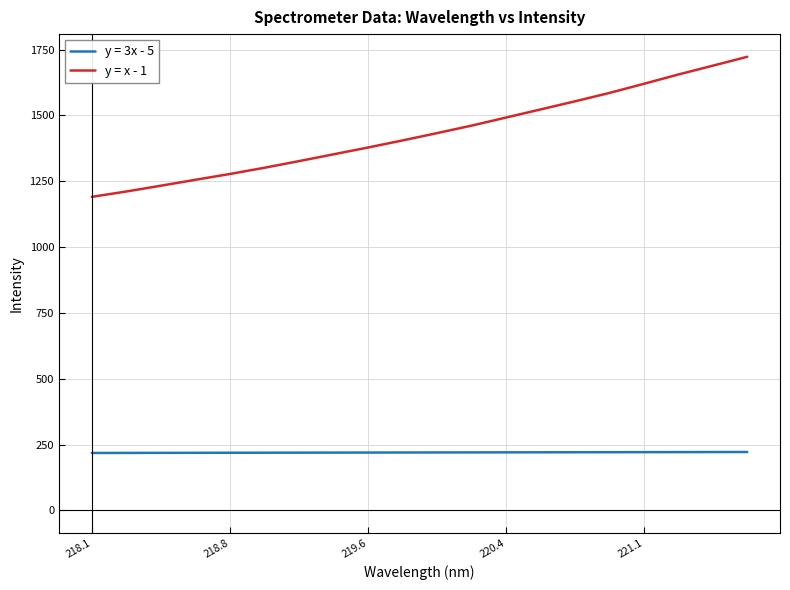

True or false: y = x - 1 and y = 3x - 5 intersect in this chart.

False